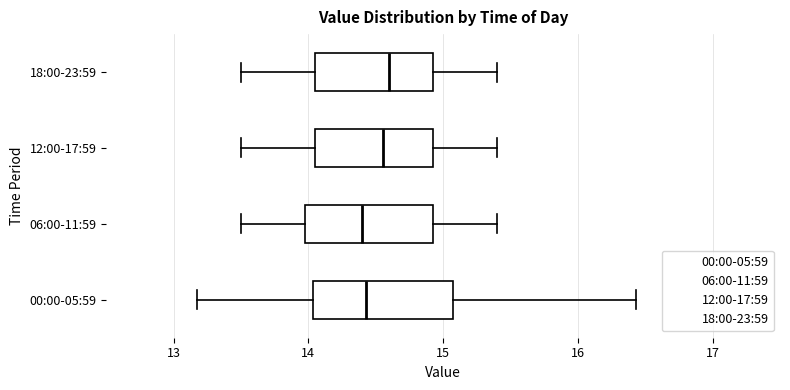

Reading bottom to top, transcribe this box plot: for each box, give where its median line is, the range the box spans, and where its two whiskers end, as read against the x-axis. The values are not printed on the chart, so give them approximately, as read against the axis.

00:00-05:59: median 14.4, box 14.0 to 15.1, whiskers 13.2 to 16.4
06:00-11:59: median 14.4, box 14.0 to 14.9, whiskers 13.5 to 15.4
12:00-17:59: median 14.6, box 14.1 to 14.9, whiskers 13.5 to 15.4
18:00-23:59: median 14.6, box 14.1 to 14.9, whiskers 13.5 to 15.4